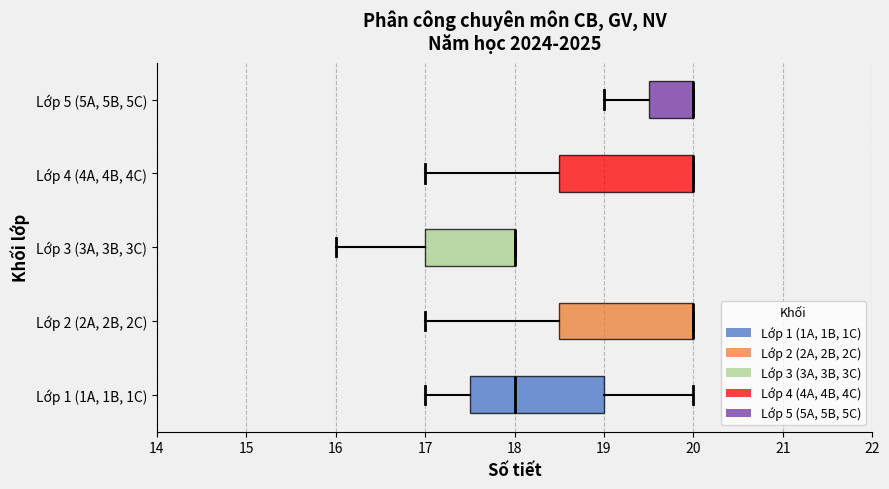

Where is the left edge of the box for Lớp 5 (5A, 5B, 5C) on the x-axis? The values are not printed on the chart, so give them approximately, as read against the axis.

19.5